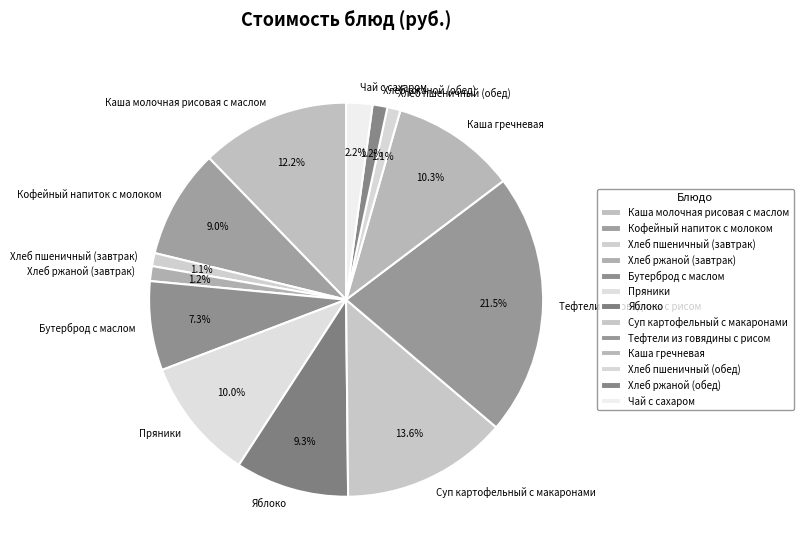

Count the number of slices in the pie.

13